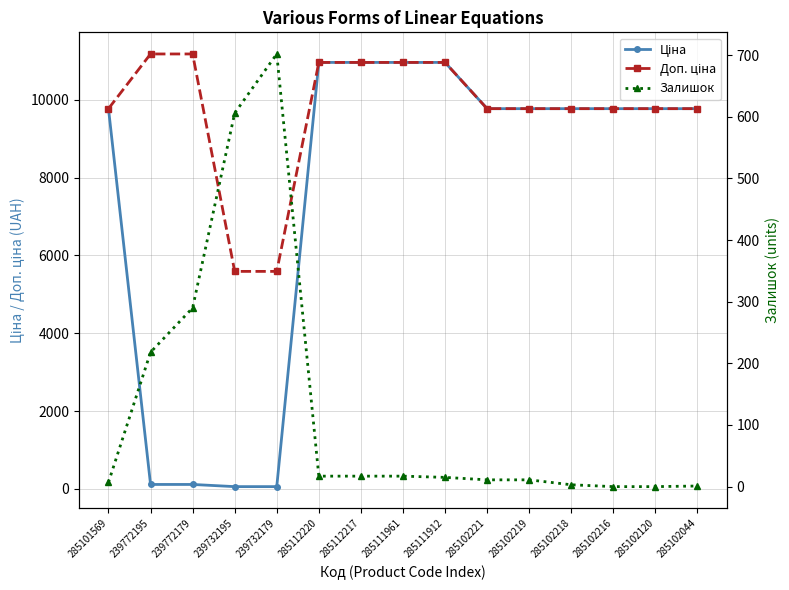

What is the total value across all series at 285102218?

19554.0